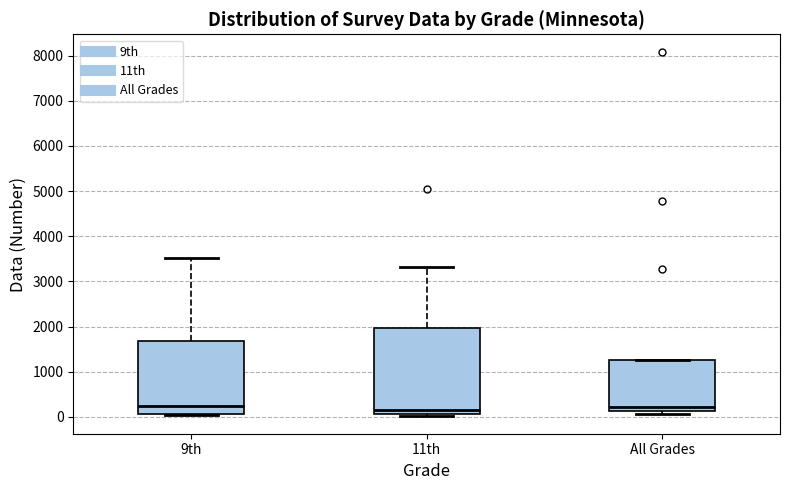

Comparing the boxes themselves (not the whiskers), which one is the tallest?

11th